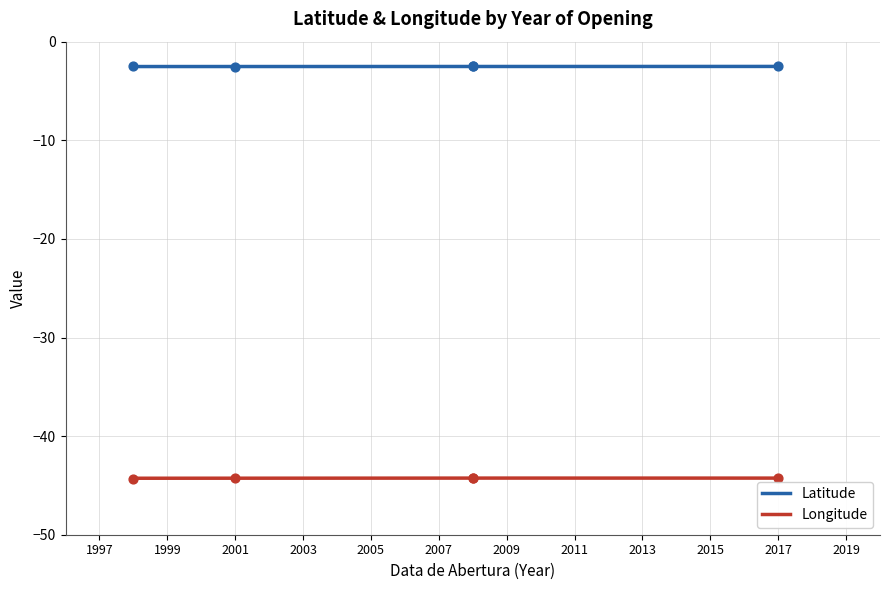

What is the total value across all series at 2001?

-46.7